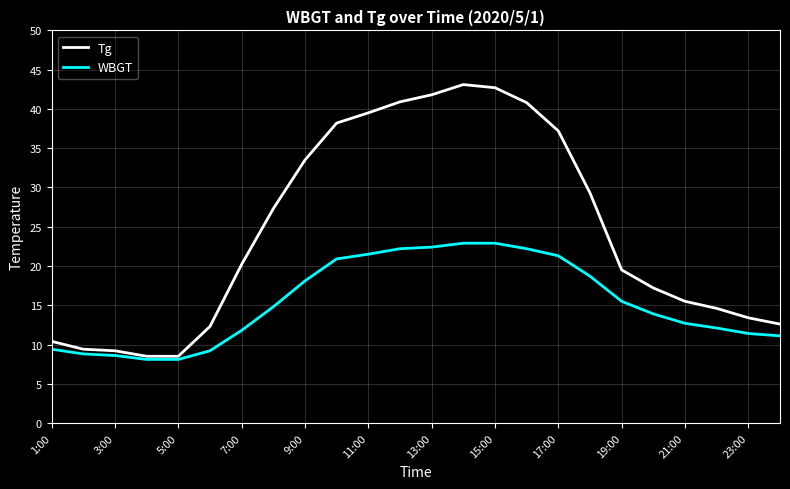

True or false: WBGT and Tg cross at least once.

False